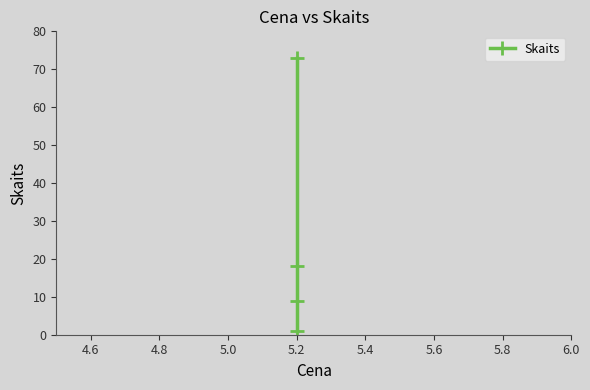

Count the number of data series in this chart.

1